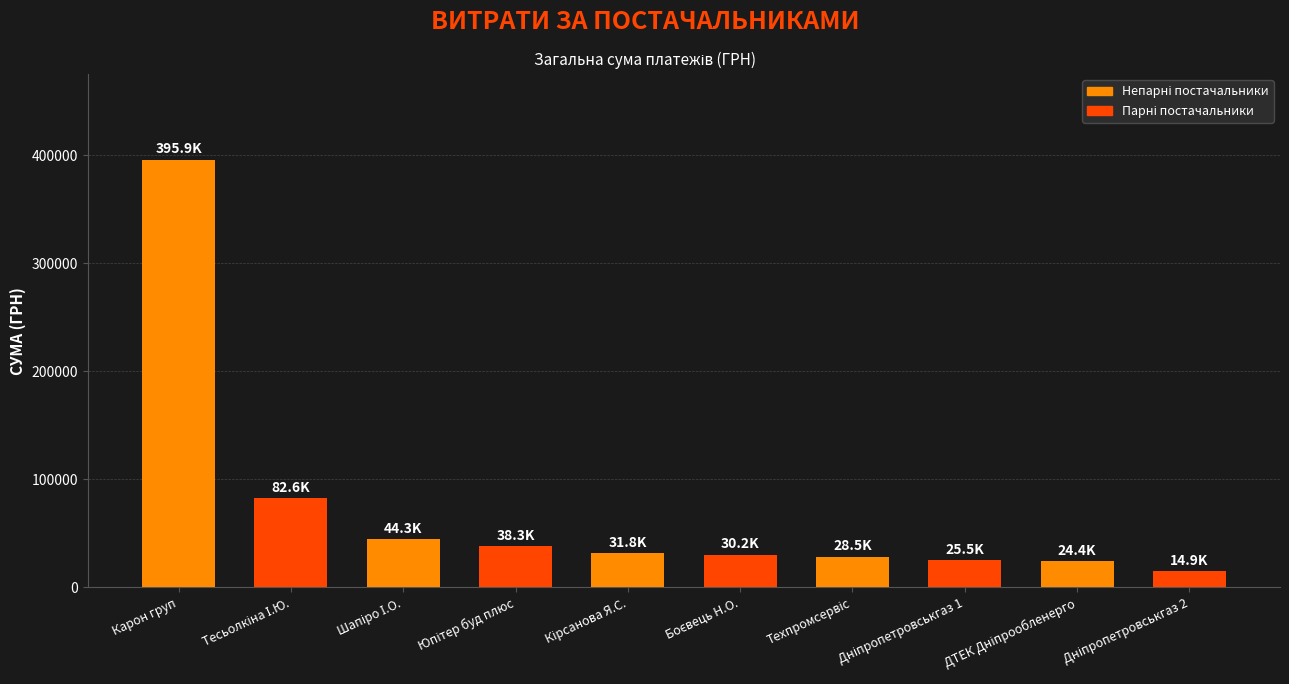

What is the value of the 6th bar from the left?

30220.0